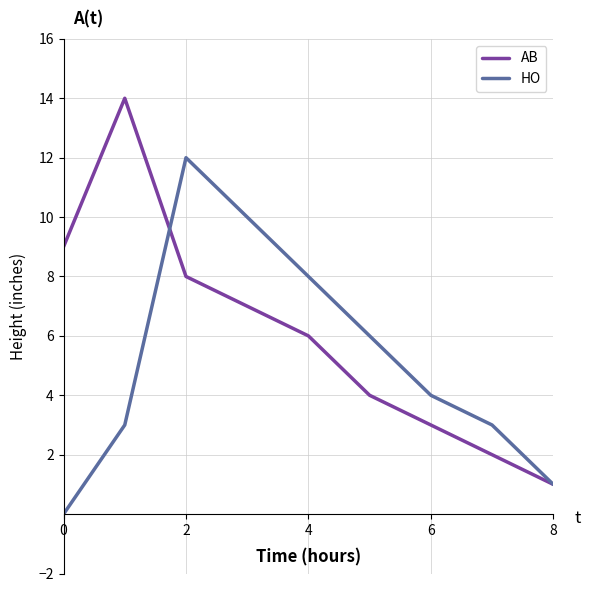

What is the greatest value displayed?

14